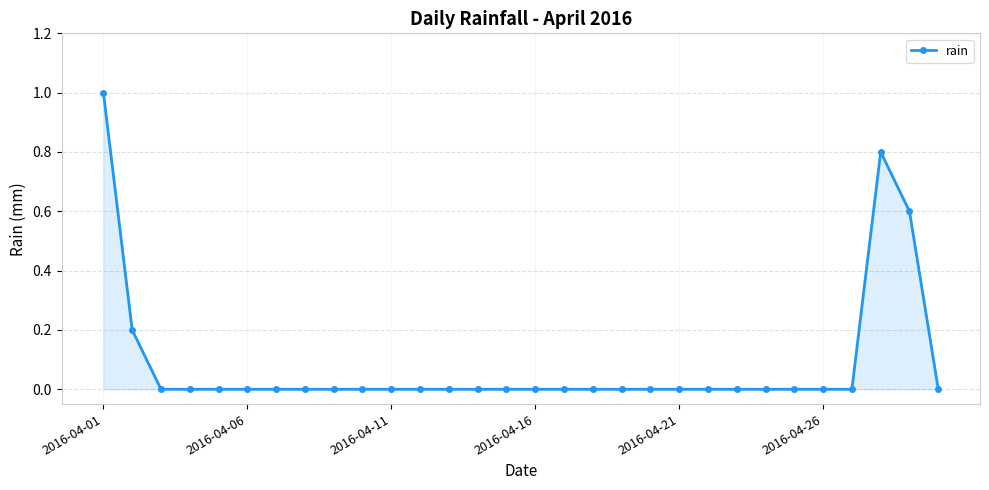

What is the value of the 1st point from the left?

1.0